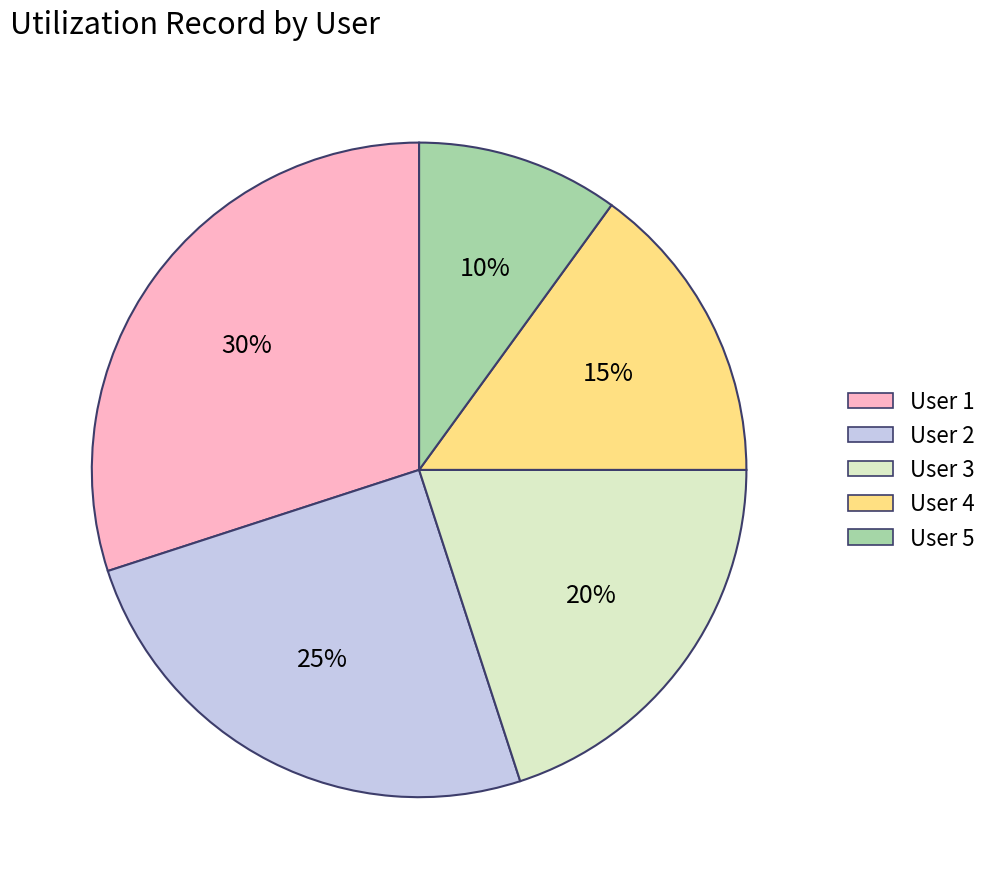

Is there a majority slice in this chart?

No